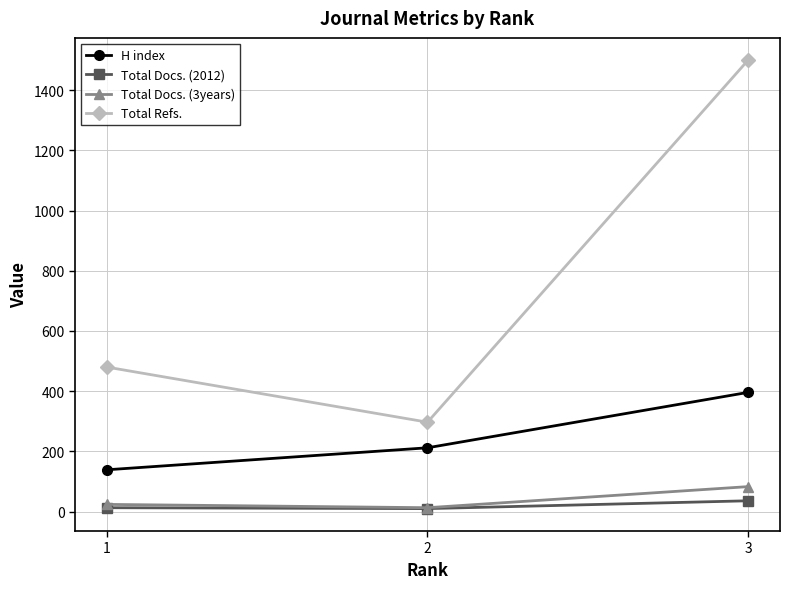

What is the spread (max minus min) of values at 1?

467